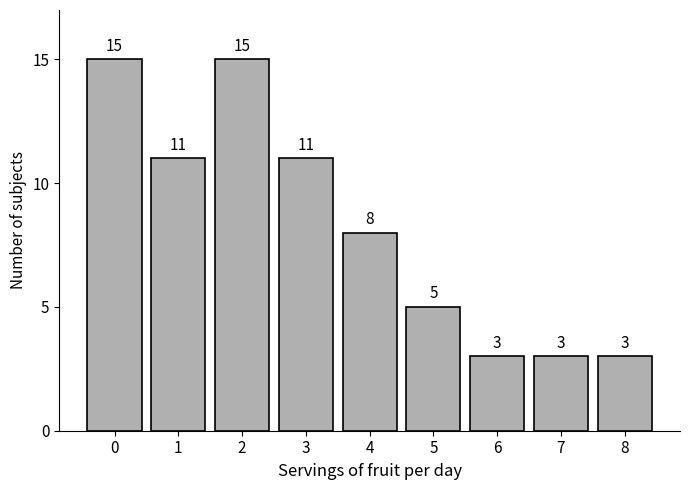

Reading left to right, list all the values displayed in this chart.

15	11	15	11	8	5	3	3	3